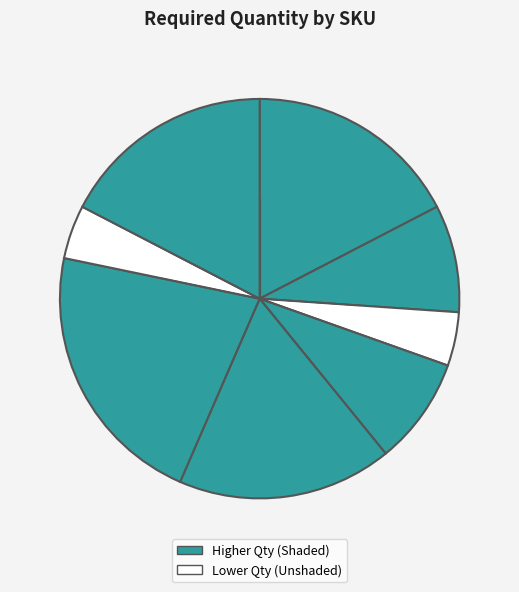

Count the number of slices in the pie.

8